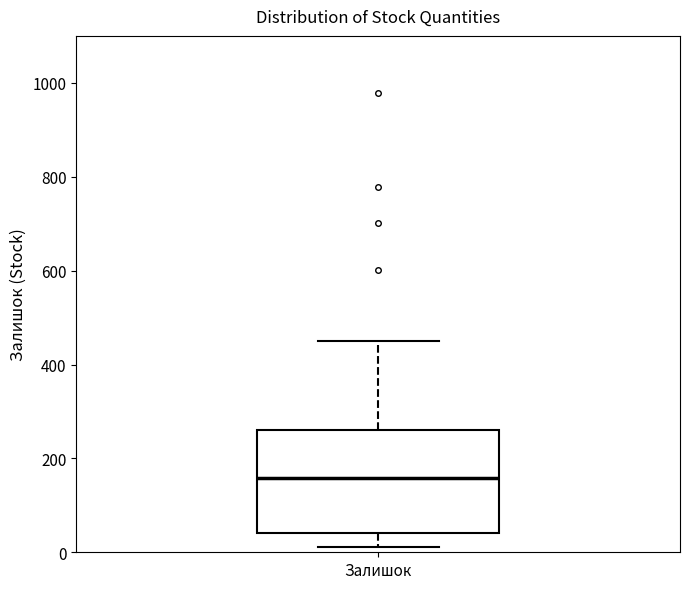

Where does the lower whisker of the box for Залишок end on the y-axis? The values are not printed on the chart, so give them approximately, as read against the axis.

20